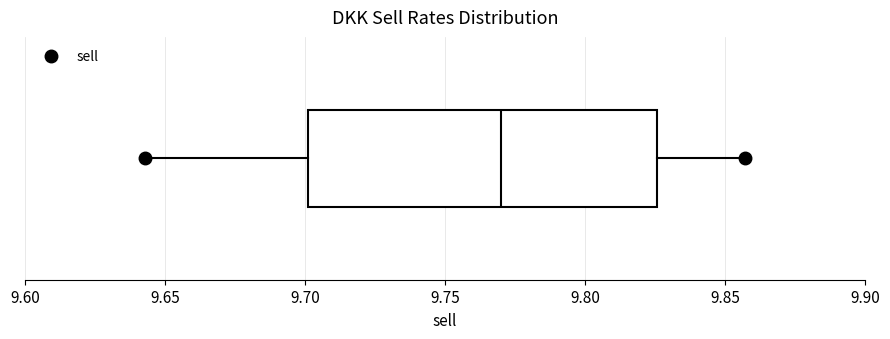

Read this box plot against the x-axis: the position of the median line, the range covered by the box, and the ends of both whiskers. The values are not printed on the chart, so give them approximately, as read against the axis.

median 9.770, box 9.700 to 9.825, whiskers 9.645 to 9.855